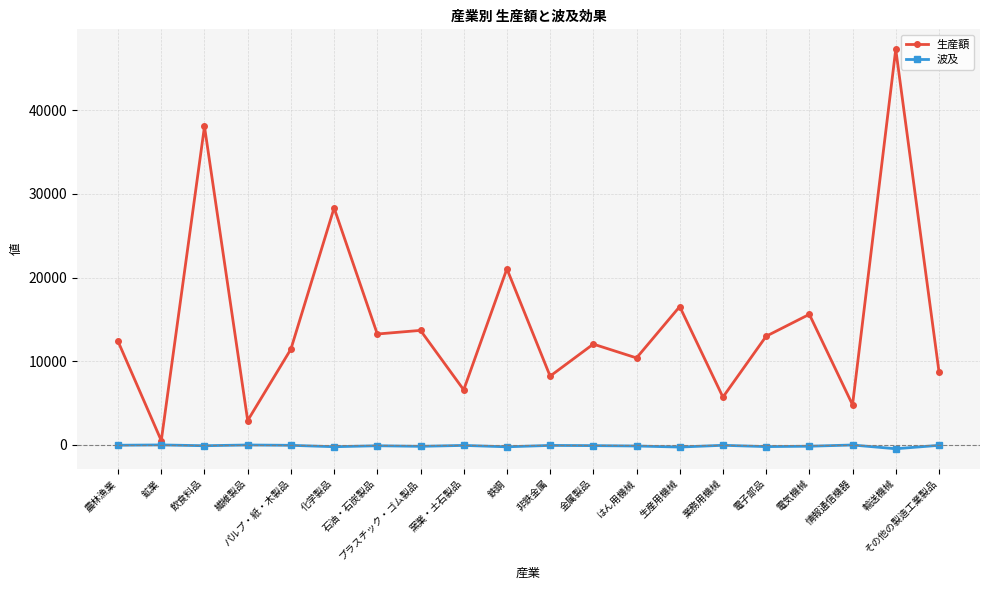

What is the sum of all 生産額 values?

290501.3